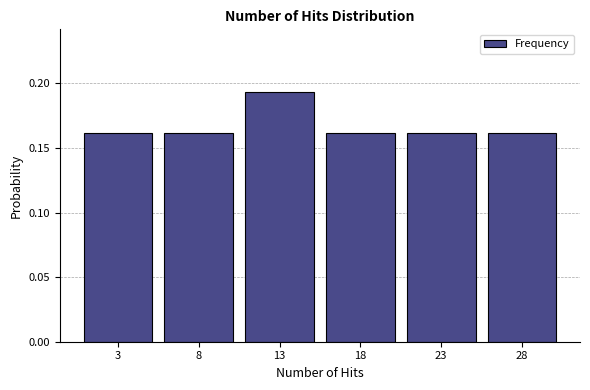

Is it true that the value at 8 is 0.1?

False